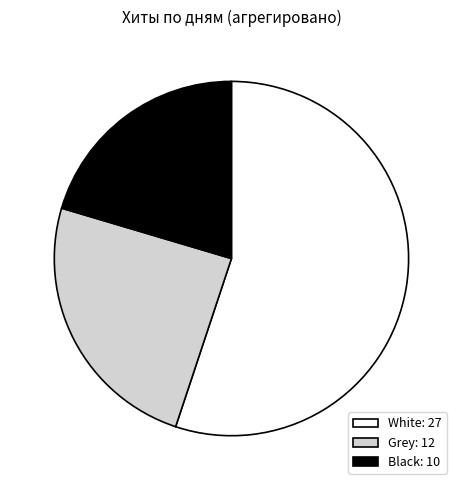

Approximately how many times larger is the value at Grey: 12 compared to Black: 10?

1.2